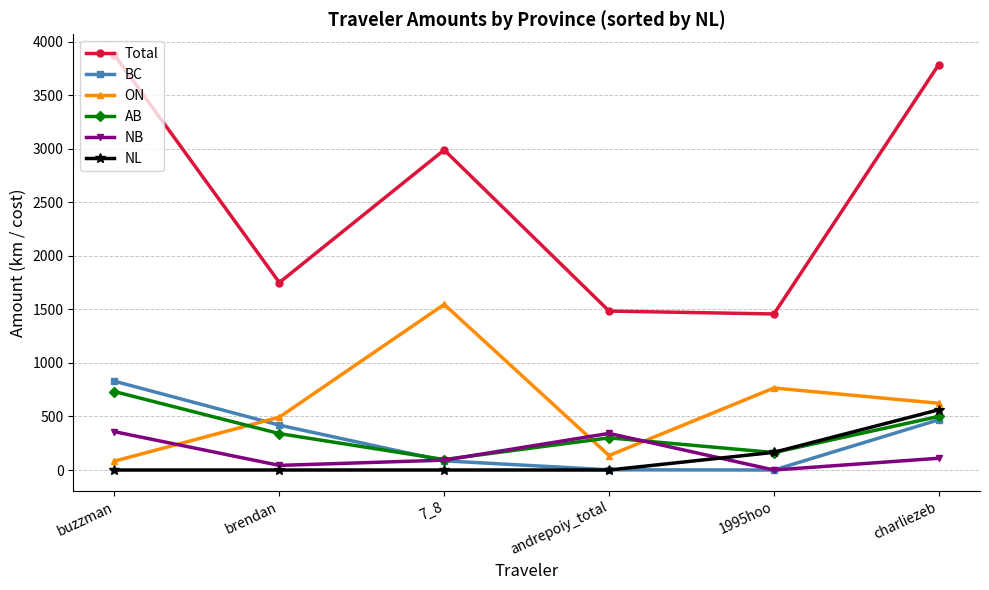

Which label corresponds to the largest value in the chart?

buzzman